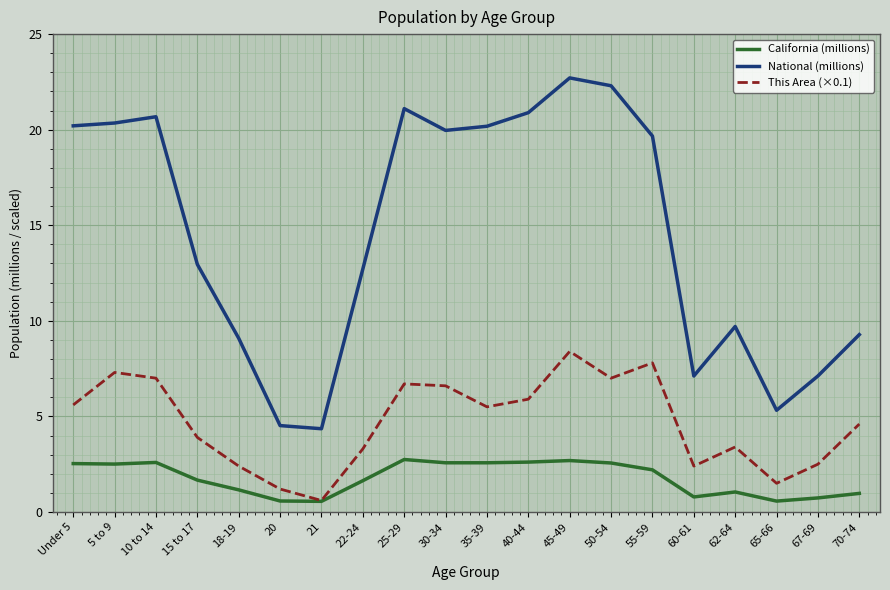

Is the value of California (millions) at 65-66 greater than the value of National (millions) at 25-29?

No